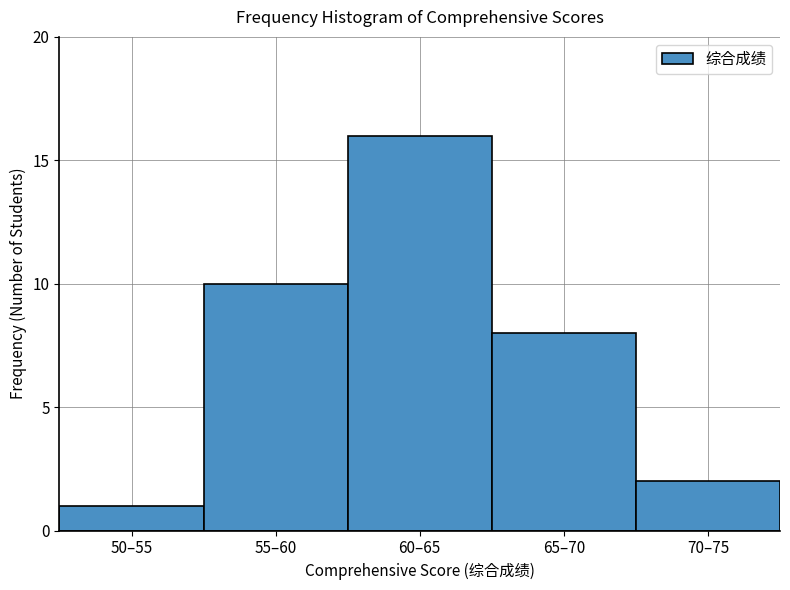

Reading right to left, extract all data points from this chart.

2	8	16	10	1